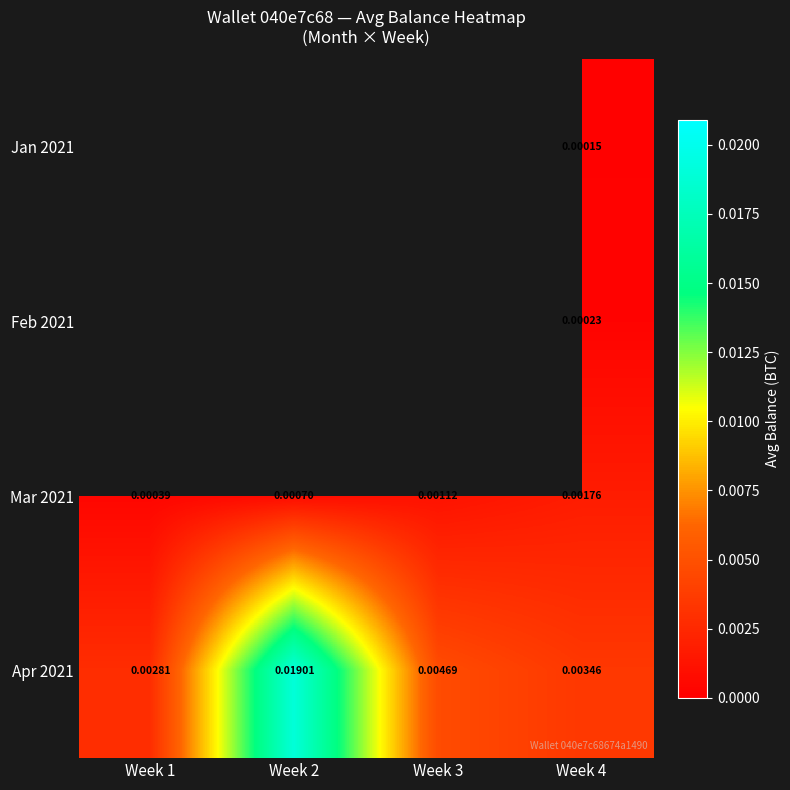

At which label is Apr 2021 closest to 0?

Week 1